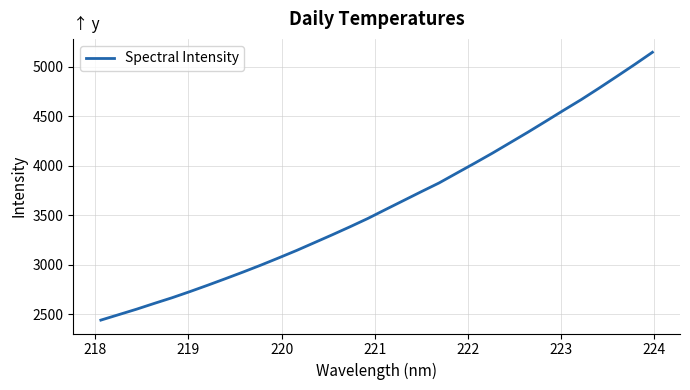

What is the maximum value shown in the chart?

5145.4